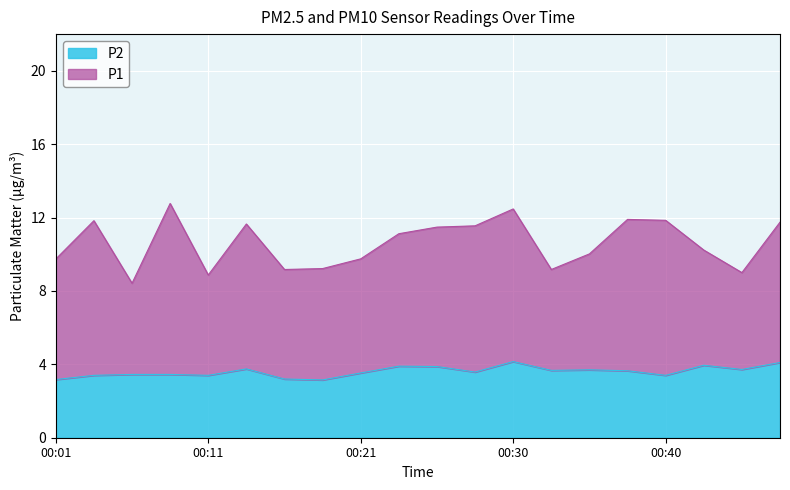

At which category does the data reach its first local peak?

00:13